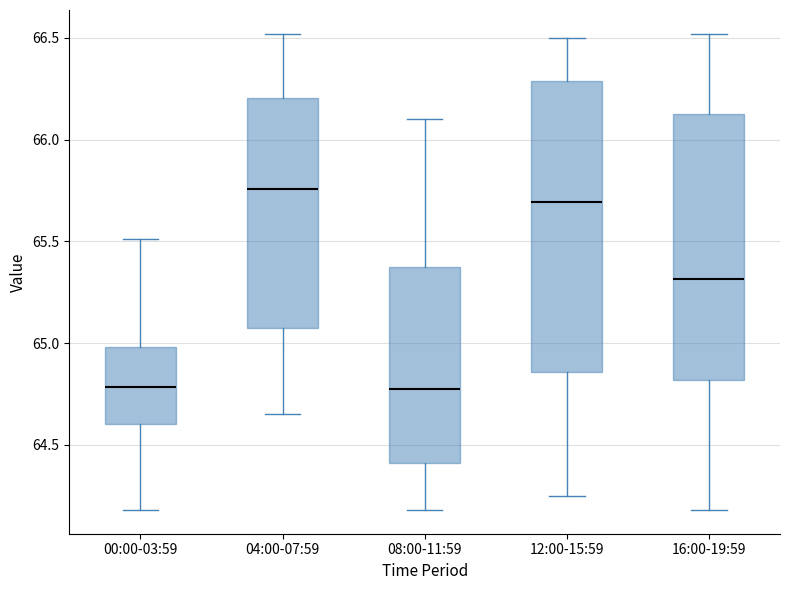

Reading left to right, transcribe this box plot: for each box, give where its median line is, the range the box spans, and where its two whiskers end, as read against the y-axis. The values are not printed on the chart, so give them approximately, as read against the axis.

00:00-03:59: median 64.80, box 64.60 to 65.00, whiskers 64.20 to 65.50
04:00-07:59: median 65.75, box 65.10 to 66.20, whiskers 64.65 to 66.50
08:00-11:59: median 64.80, box 64.40 to 65.40, whiskers 64.20 to 66.10
12:00-15:59: median 65.70, box 64.85 to 66.30, whiskers 64.25 to 66.50
16:00-19:59: median 65.30, box 64.80 to 66.15, whiskers 64.20 to 66.50